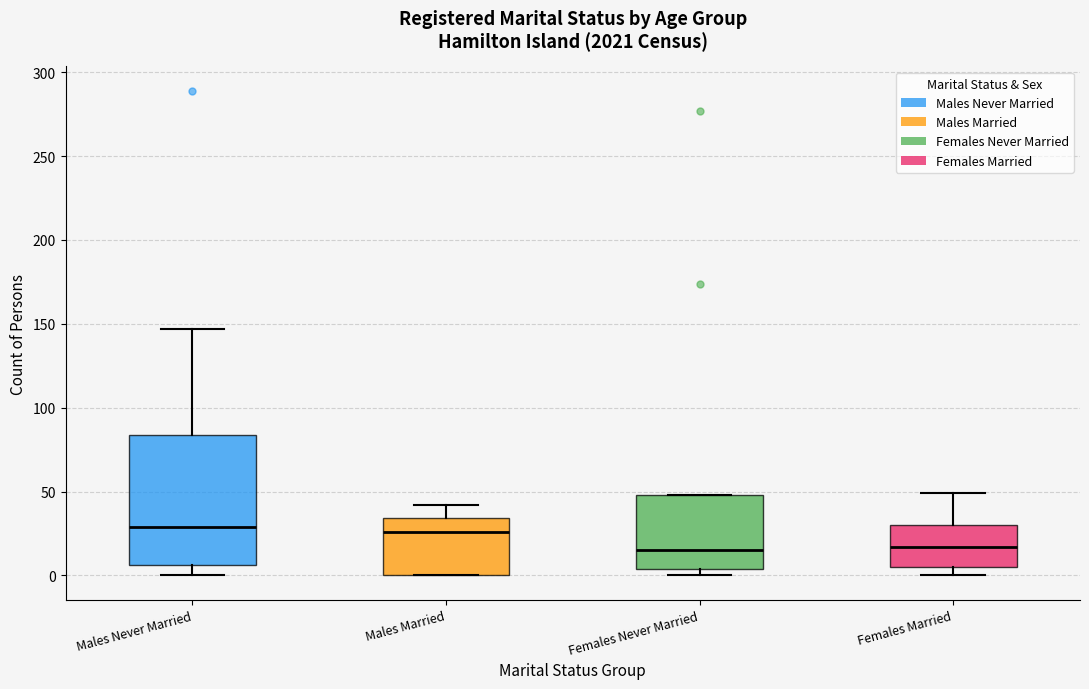

Reading left to right, read every box against the y-axis: the position of its median line, the range the box covers, and the ends of its whiskers. The values are not printed on the chart, so give them approximately, as read against the axis.

Males Never Married: median 30, box 5 to 85, whiskers 0 to 145
Males Married: median 25, box 0 to 35, whiskers 0 to 40
Females Never Married: median 15, box 5 to 50, whiskers 0 to 50
Females Married: median 15, box 5 to 30, whiskers 0 to 50